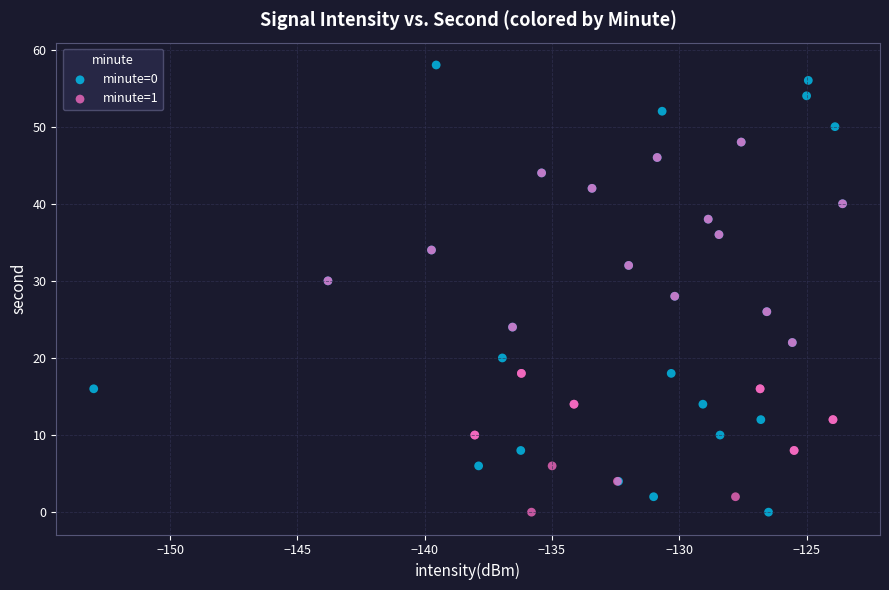

Which series has the largest Y range (max minus min)?

minute=0